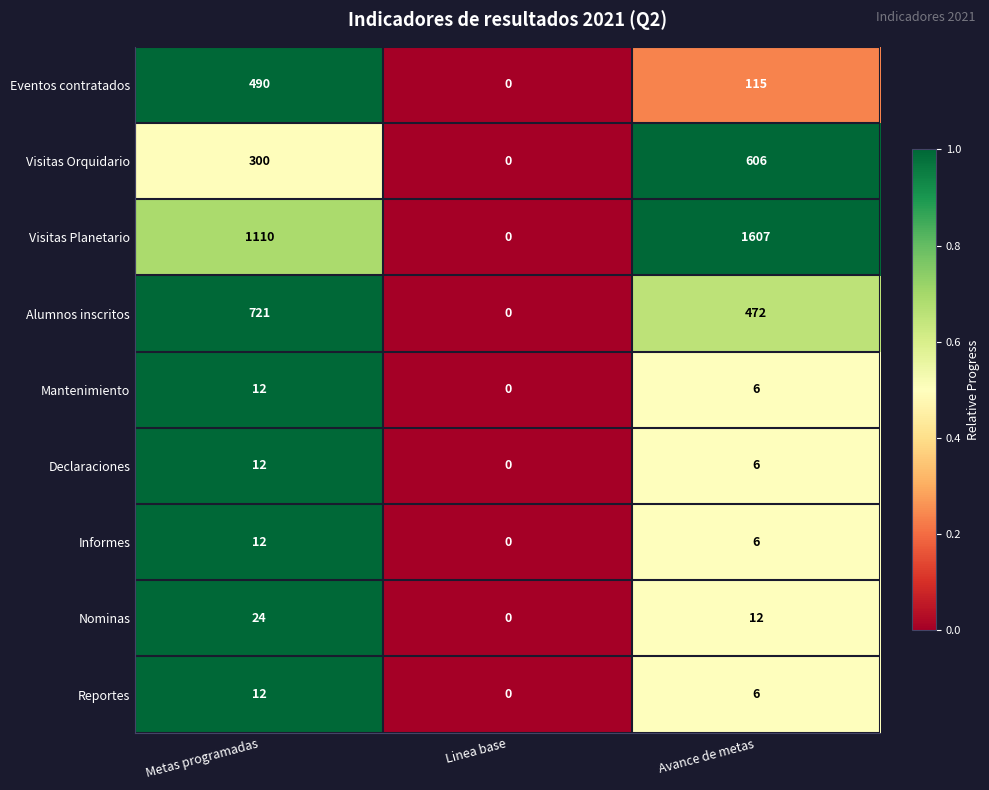

The Declaraciones series shows 2 at Avance de metas. True or false?

False